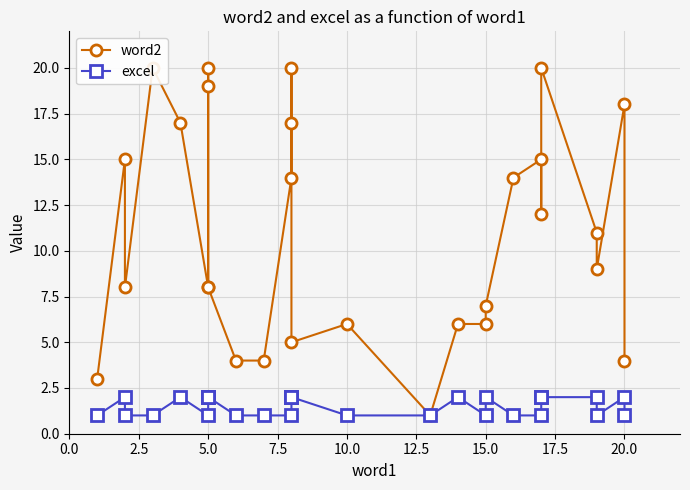

What are all the series names shown in the legend?

word2, excel